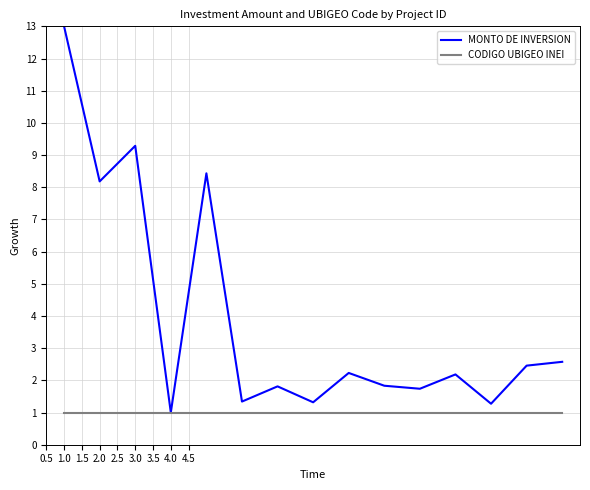

Rank the series by their average value, from lowest to highest.

CODIGO UBIGEO INEI, MONTO DE INVERSION